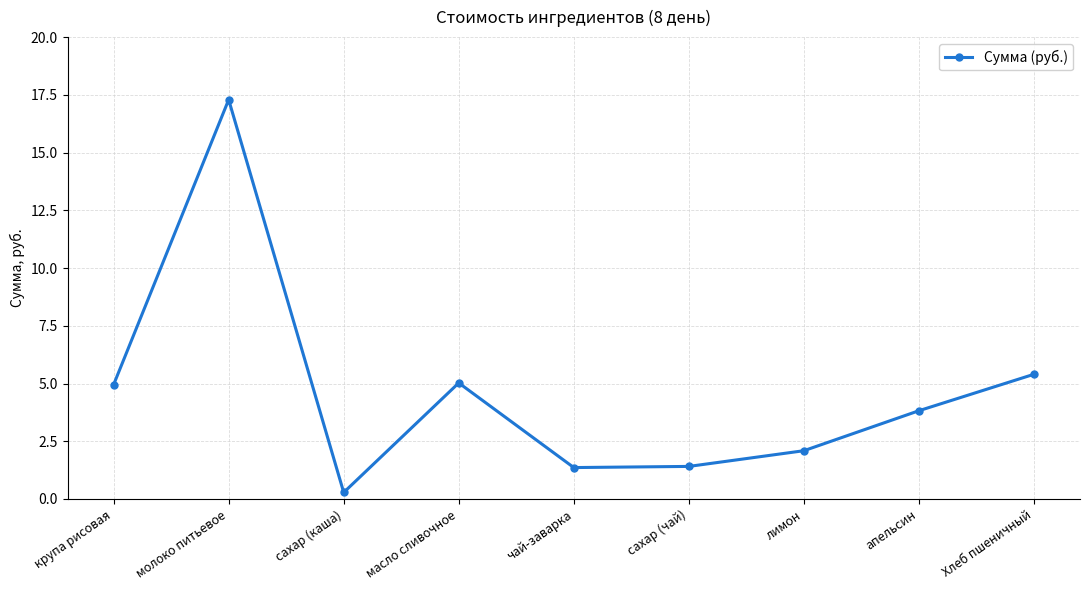

What is the sum of the values at масло сливочное and Хлеб пшеничный?

10.4